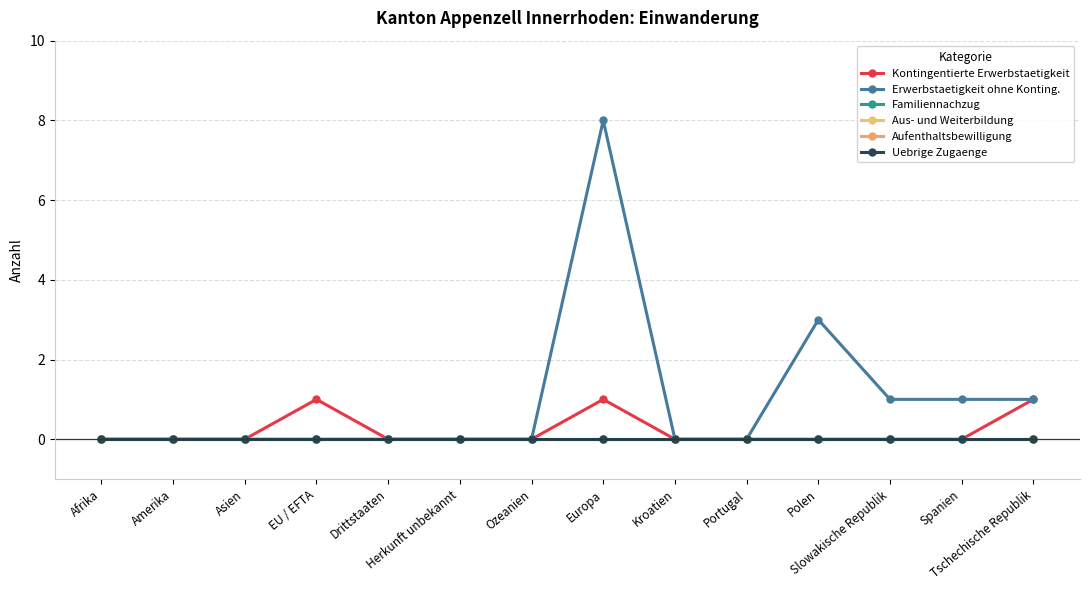

Where is the first local maximum for Erwerbstaetigkeit ohne Konting.?

Europa